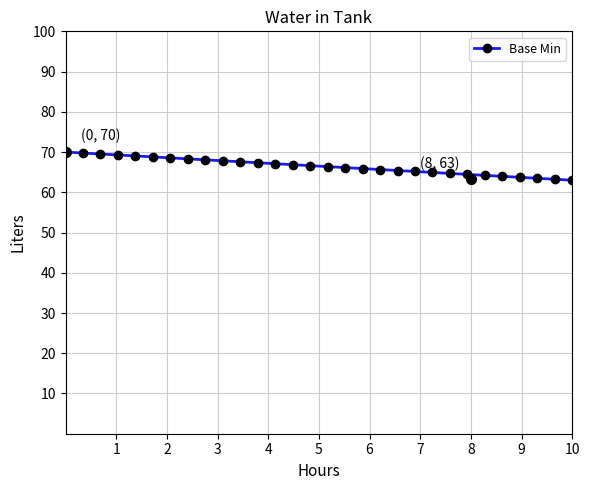

What is the maximum value shown in the chart?

70.0